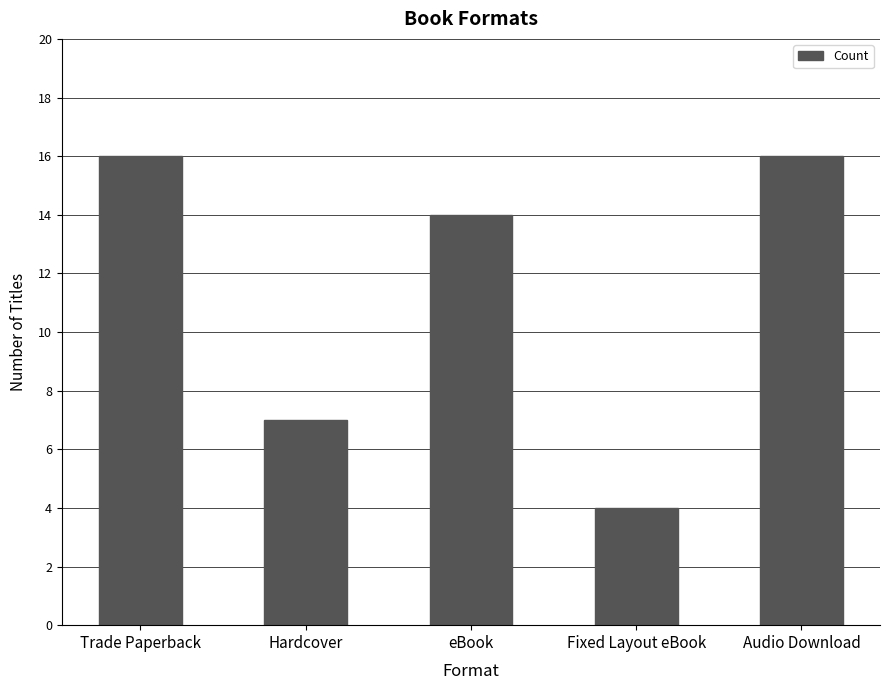

Reading right to left, extract all data points from this chart.

Audio Download=16	Fixed Layout eBook=4	eBook=14	Hardcover=7	Trade Paperback=16